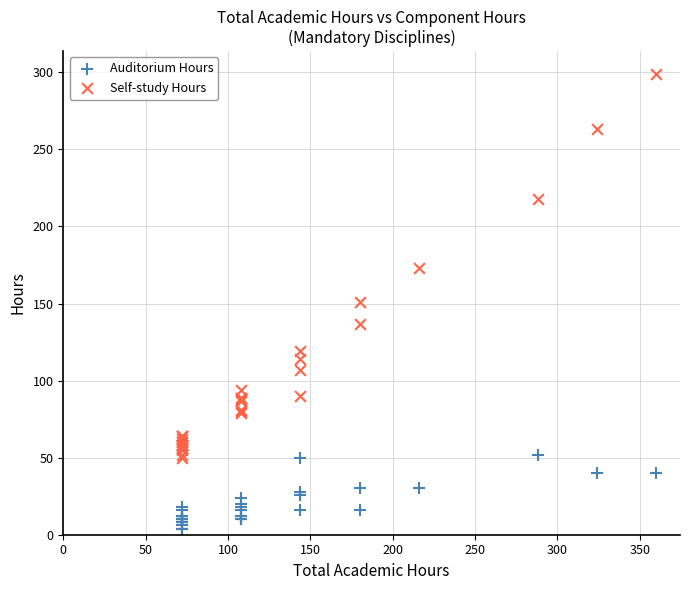

What are all the series names shown in the legend?

Auditorium Hours, Self-study Hours